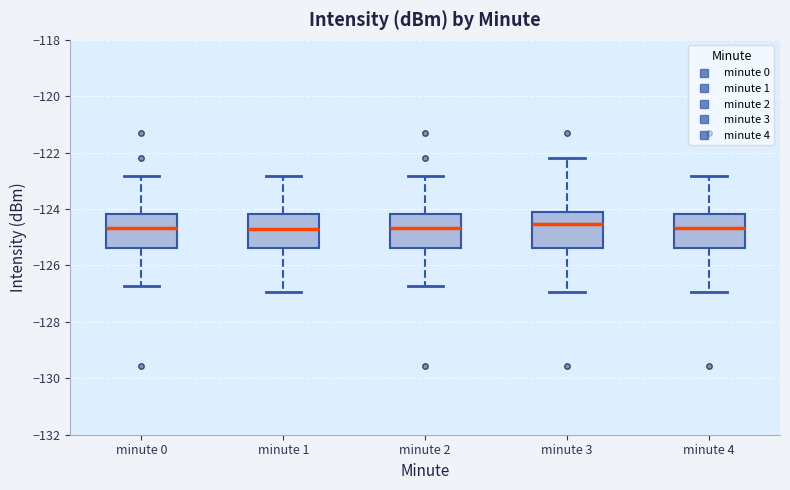

Reading left to right, transcribe this box plot: for each box, give where its median line is, the range the box spans, and where its two whiskers end, as read against the y-axis. The values are not printed on the chart, so give them approximately, as read against the axis.

minute 0: median -124.6, box -125.4 to -124.2, whiskers -126.8 to -122.8
minute 1: median -124.8, box -125.4 to -124.2, whiskers -127.0 to -122.8
minute 2: median -124.6, box -125.4 to -124.2, whiskers -126.8 to -122.8
minute 3: median -124.6, box -125.4 to -124.0, whiskers -127.0 to -122.2
minute 4: median -124.6, box -125.4 to -124.2, whiskers -127.0 to -122.8